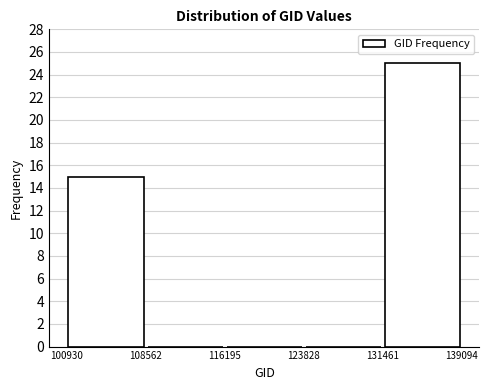

What is the height of the bar covering 131461 to 139094 on the x-axis? The values are not printed on the chart, so give them approximately, as read against the axis.

25